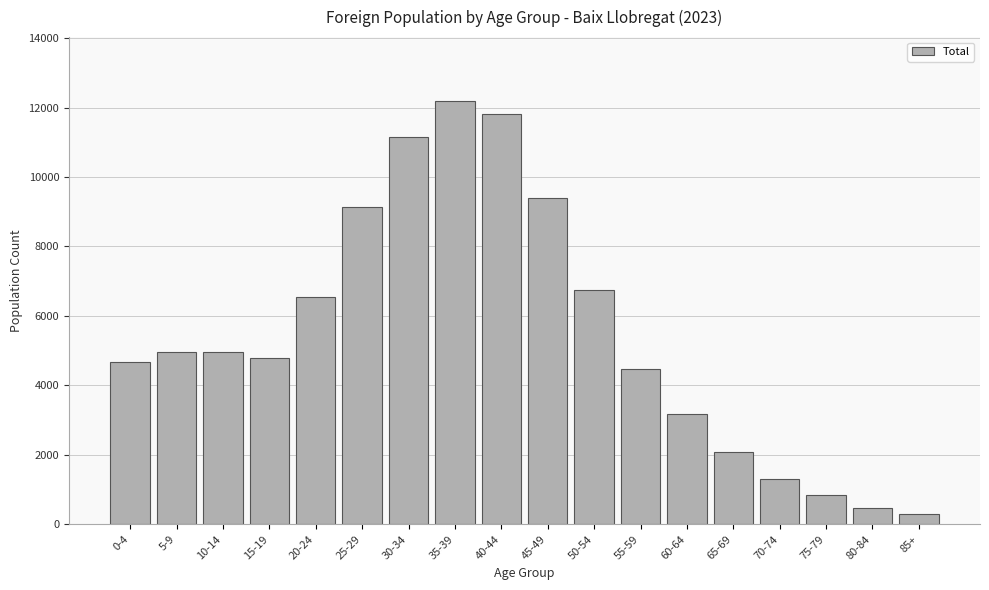

What is the sum of the values at 75-79 and 45-49?

10253